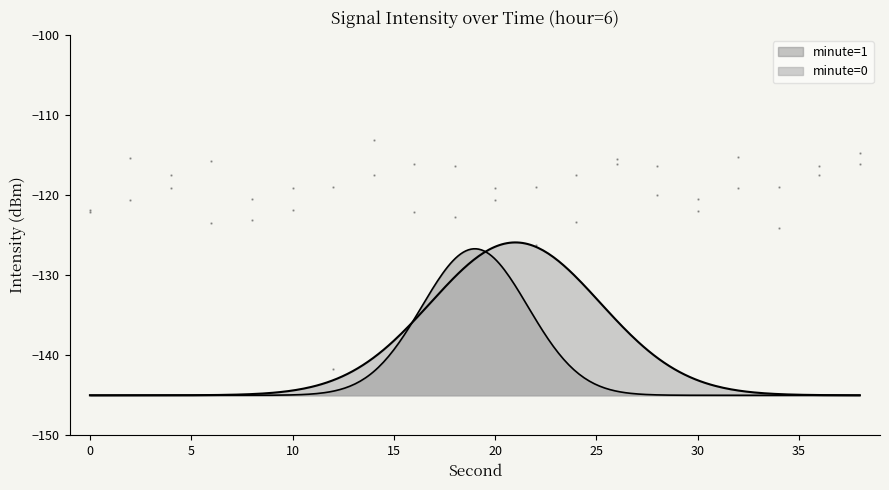

List the series in order of their peak value, lowest first.

minute=1, minute=0